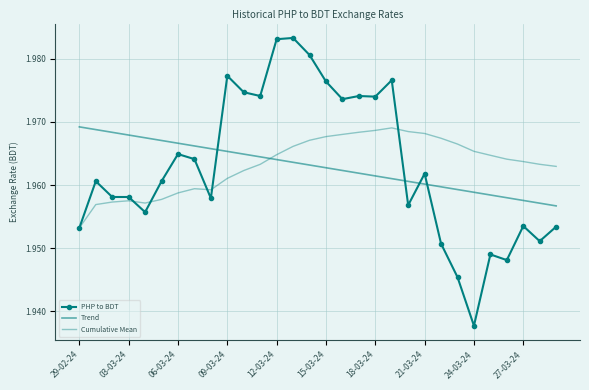

How many categories are shown in the chart?

30